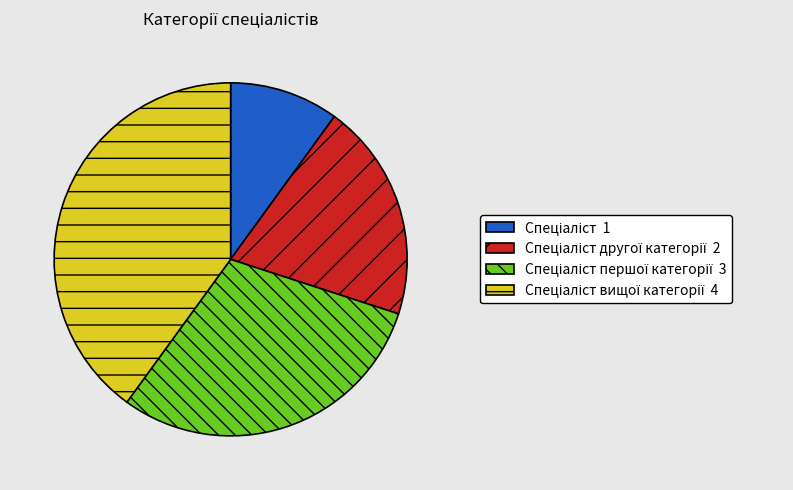

How many segments does this pie chart have?

4